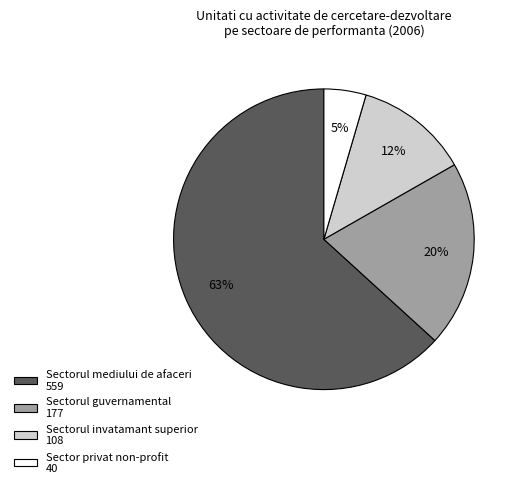

True or false: Sector privat non-profit accounts for 5% of the total.

True